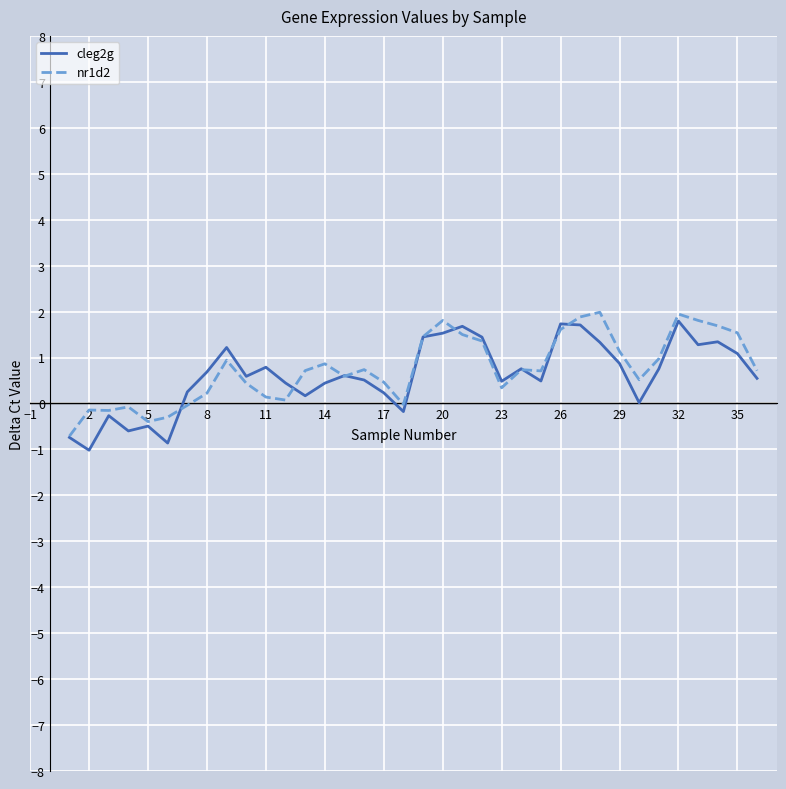

What is the greatest value displayed?

2.0